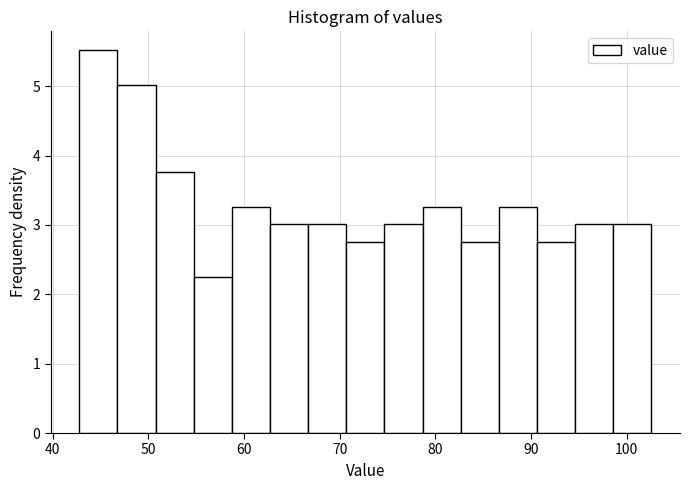

Read against the x-axis, roughly where is the centre of the tallest bar?

45